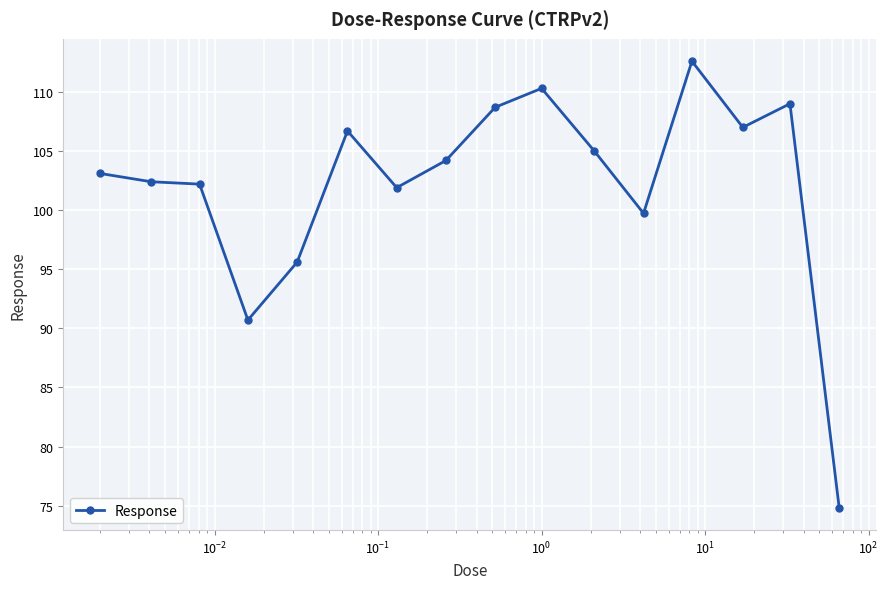

What is the value of the 1st point from the left?

103.1